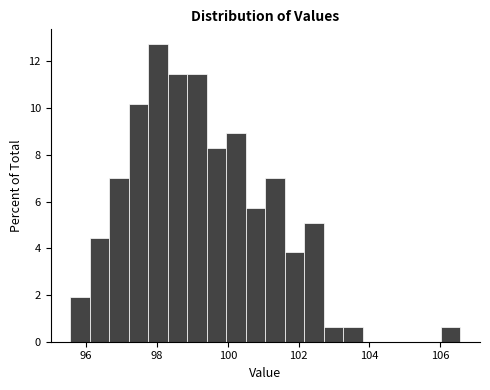

Read against the x-axis, roughly where is the centre of the tallest bar?

98.0